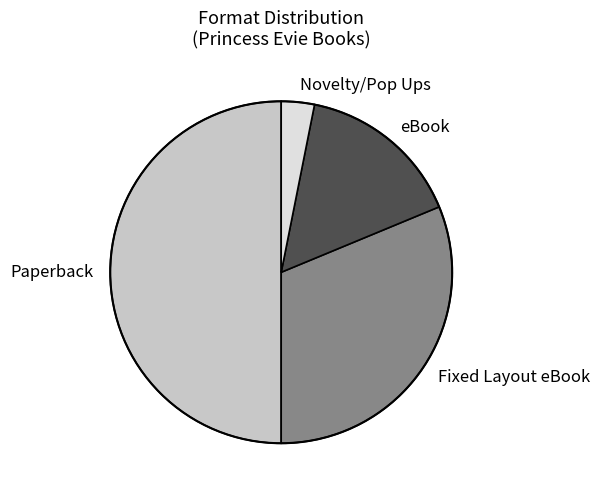

Which slice is the smallest?

Novelty/Pop Ups